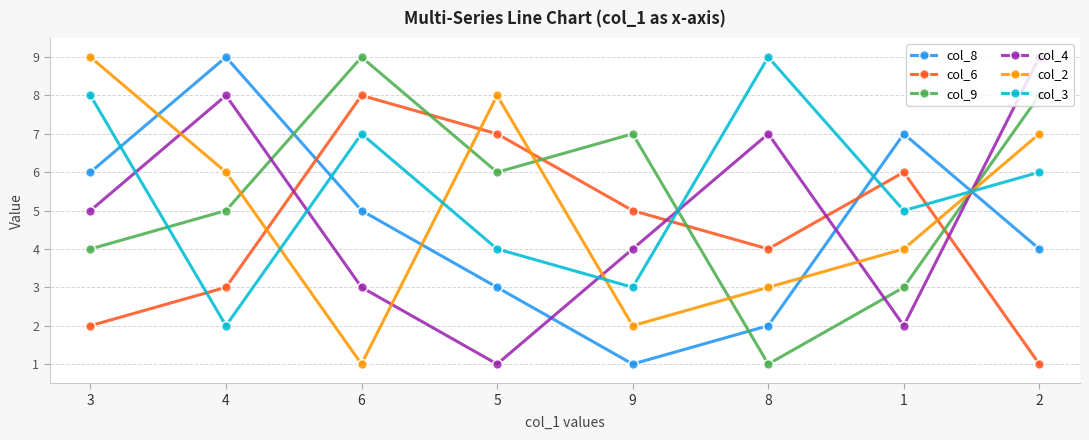

What is the sum of the col_4 values at 9 and 5?

5